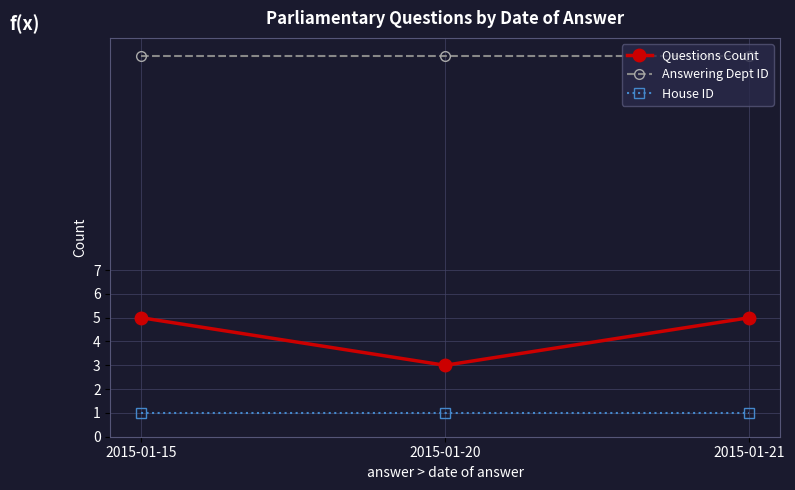

What is the value of the Answering Dept ID point at the 1st from the left?

16